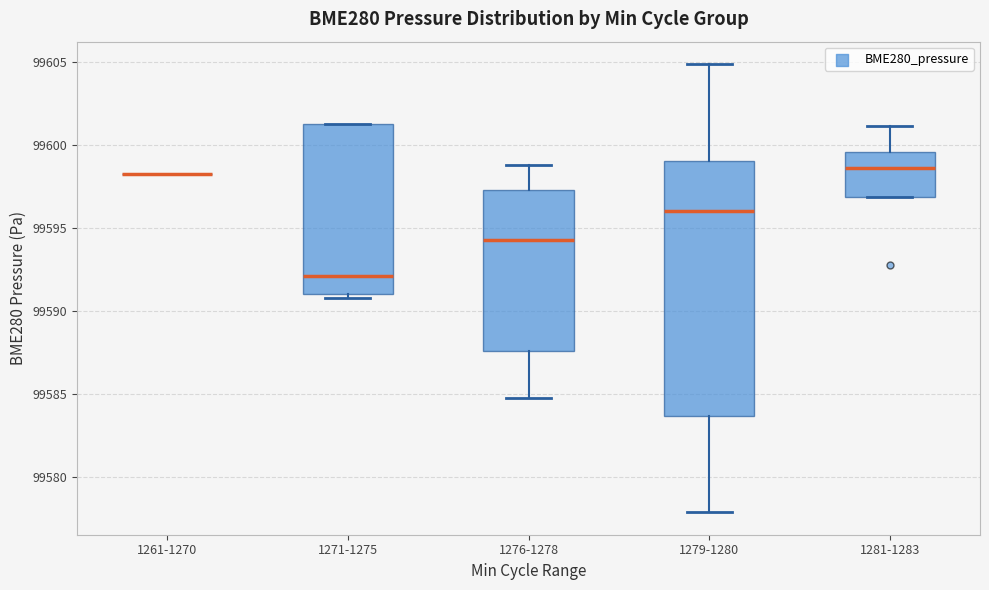

Reading left to right, transcribe this box plot: for each box, give where its median line is, the range the box spans, and where its two whiskers end, as read against the y-axis. The values are not printed on the chart, so give them approximately, as read against the axis.

1261-1270: box collapsed to a line at 99598.0, whiskers 99598.0 to 99598.0
1271-1275: median 99592.0, box 99591.0 to 99601.0, whiskers 99591.0 (just below the box's lower edge) to 99601.0
1276-1278: median 99594.5, box 99587.5 to 99597.5, whiskers 99585.0 to 99599.0
1279-1280: median 99596.0, box 99583.5 to 99599.0, whiskers 99578.0 to 99605.0
1281-1283: median 99598.5, box 99597.0 to 99599.5, whiskers 99597.0 to 99601.0